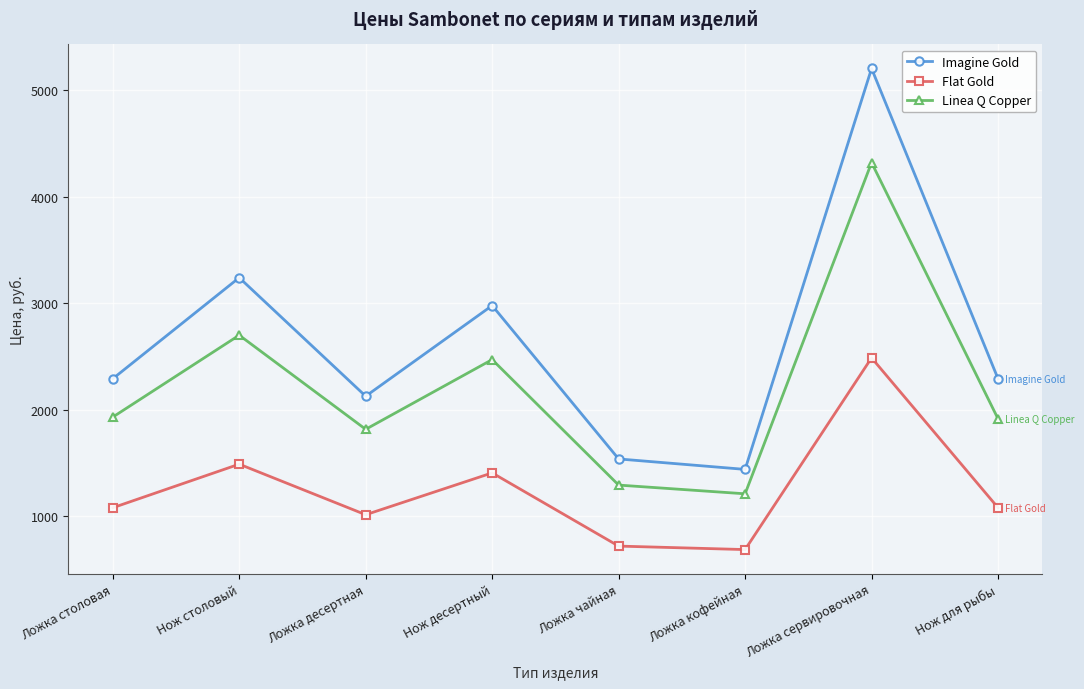

What is the total value across all series at Нож десертный?

6854.3